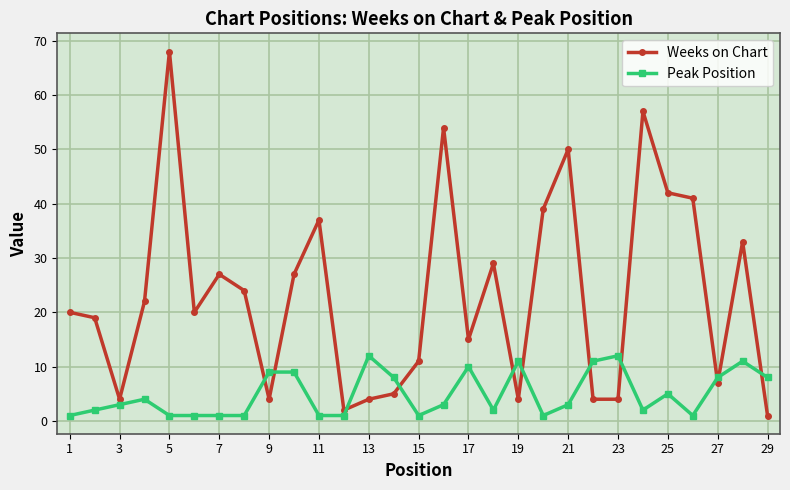

Rank the series by their average value, from highest to lowest.

Weeks on Chart, Peak Position